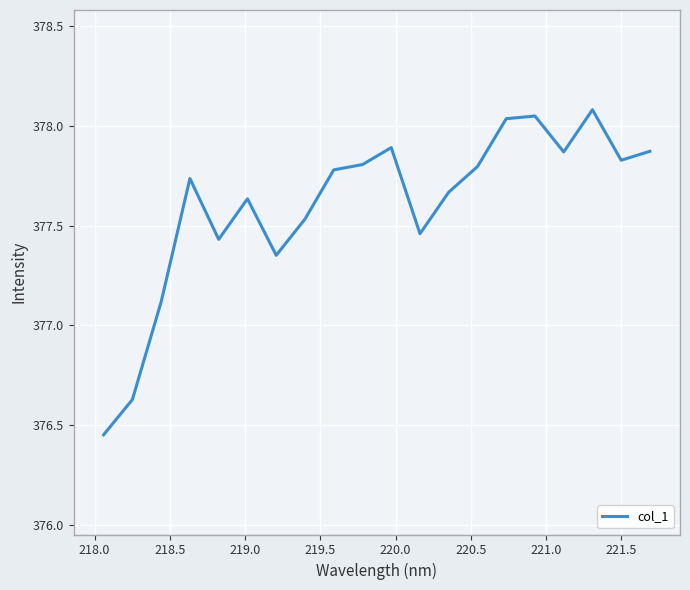

What is the difference between the maximum and minimum values?

1.6